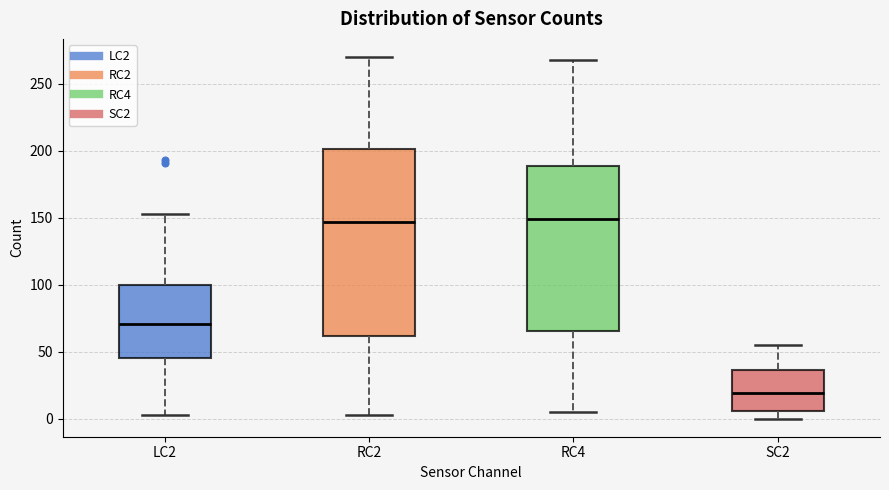

Reading left to right, read every box against the y-axis: the position of its median line, the range the box covers, and the ends of its whiskers. The values are not printed on the chart, so give them approximately, as read against the axis.

LC2: median 70, box 45 to 100, whiskers 5 to 155
RC2: median 145, box 60 to 200, whiskers 5 to 270
RC4: median 150, box 65 to 190, whiskers 5 to 270
SC2: median 20, box 5 to 35, whiskers 0 to 55